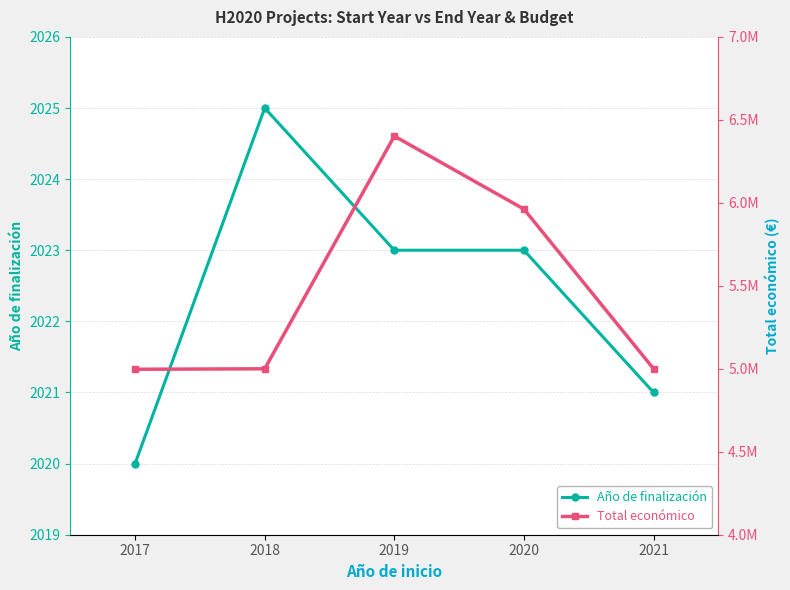

What is the greatest value displayed?

6402164